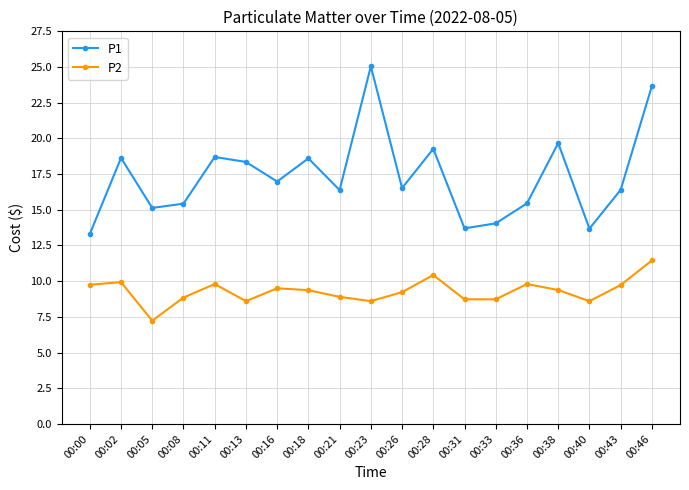

What is the average value of the P1 series?

17.3